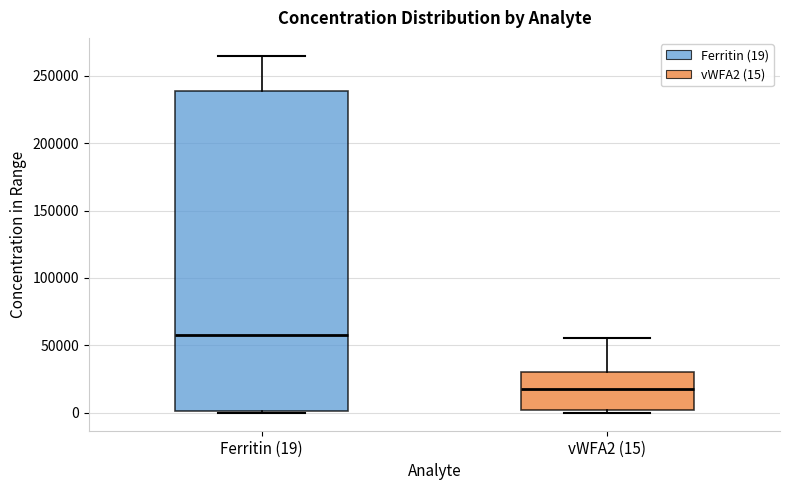

Which box is the tallest, from its lower edge to its upper edge?

Ferritin (19)